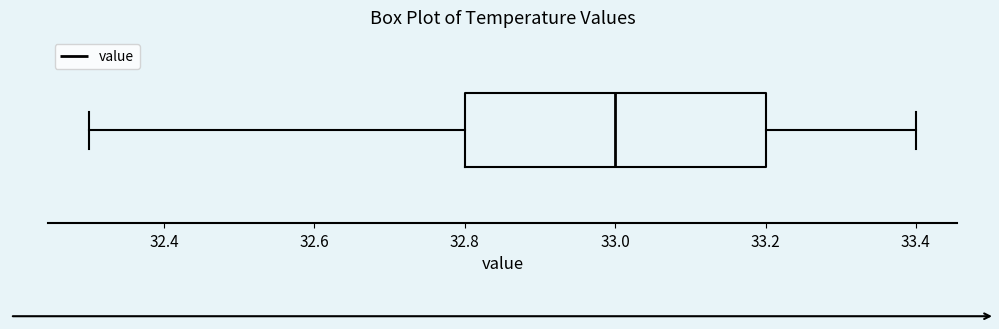

Transcribe this box plot: give where the median line is, the range the box spans, and where the two whiskers end, as read against the x-axis. The values are not printed on the chart, so give them approximately, as read against the axis.

median 33.0, box 32.8 to 33.2, whiskers 32.3 to 33.4